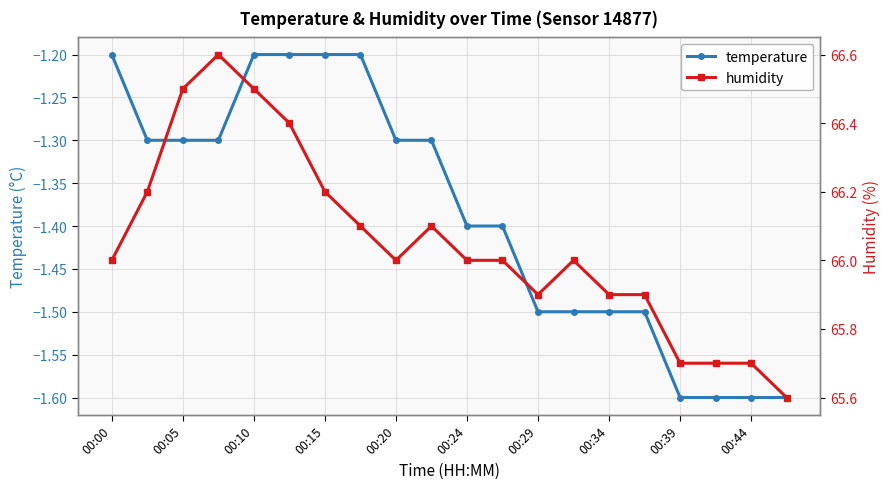

Rank the series by their maximum value, from lowest to highest.

temperature, humidity